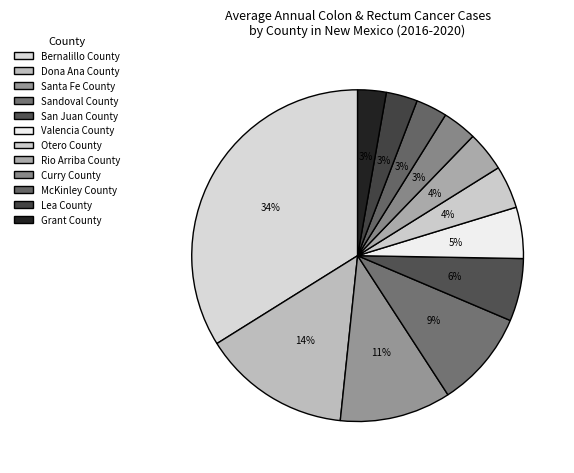

Combined, do Curry County and Otero County account for over 50%?

No